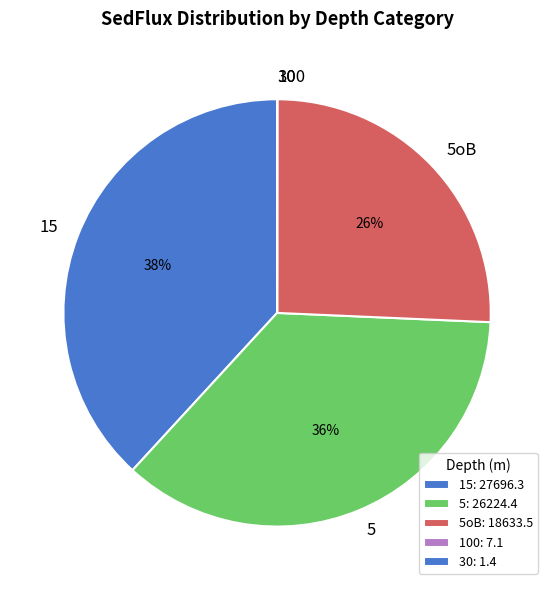

True or false: 5oB accounts for 26% of the total.

True